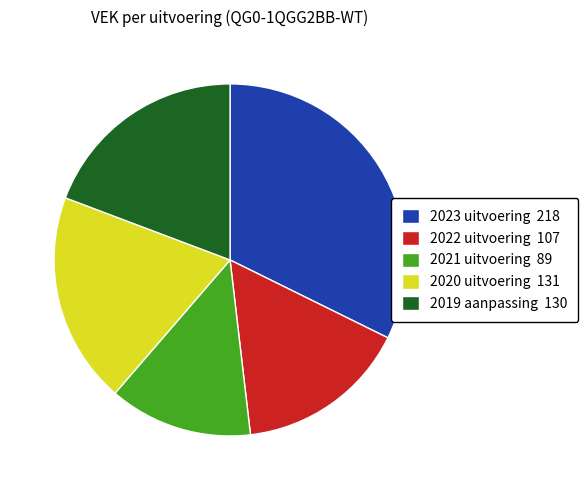

Is there a majority slice in this chart?

No